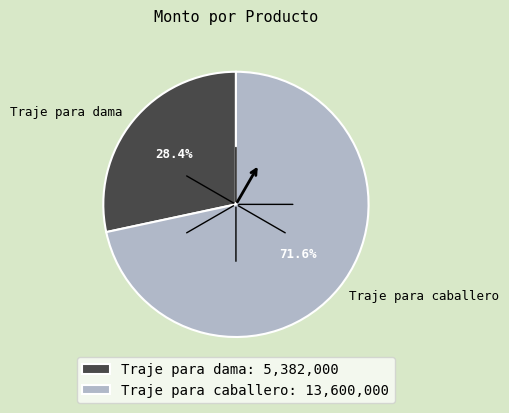

Is Traje para caballero the majority of the pie?

Yes